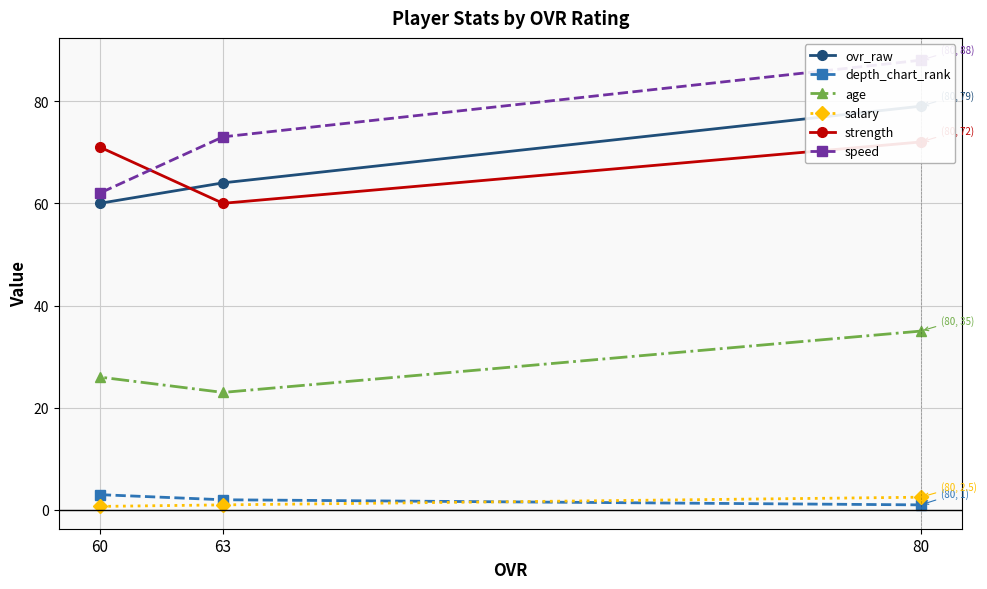

At which label does strength reach its peak?

80